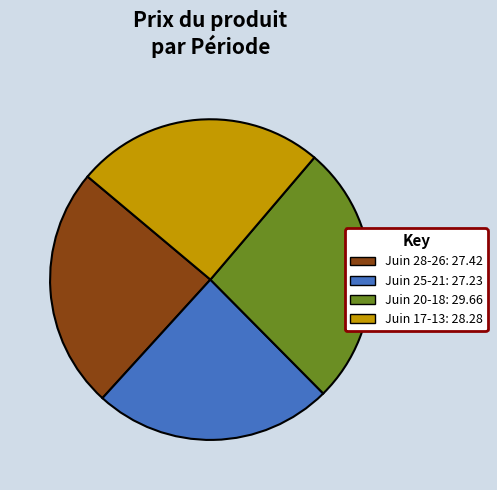

Is there a majority slice in this chart?

No